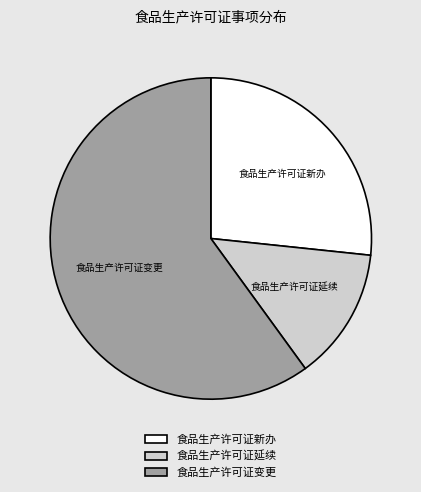

Which has a higher value, 食品生产许可证新办 or 食品生产许可证变更?

食品生产许可证变更